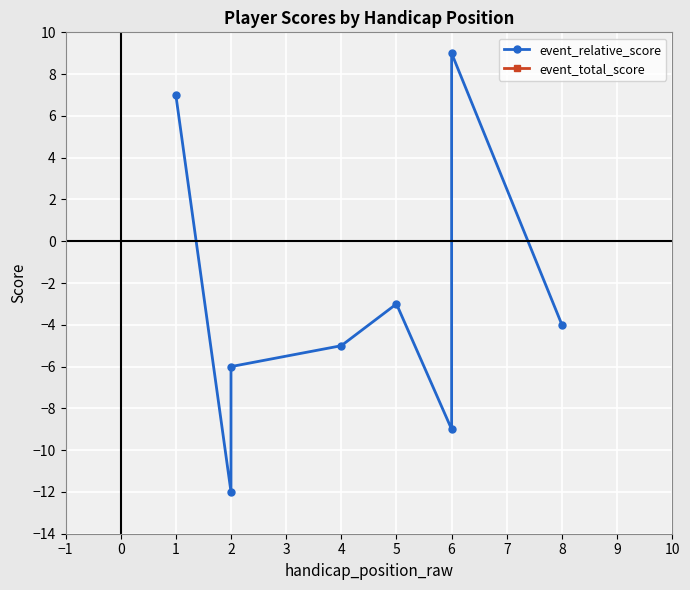

True or false: event_total_score and event_relative_score cross at least once.

False